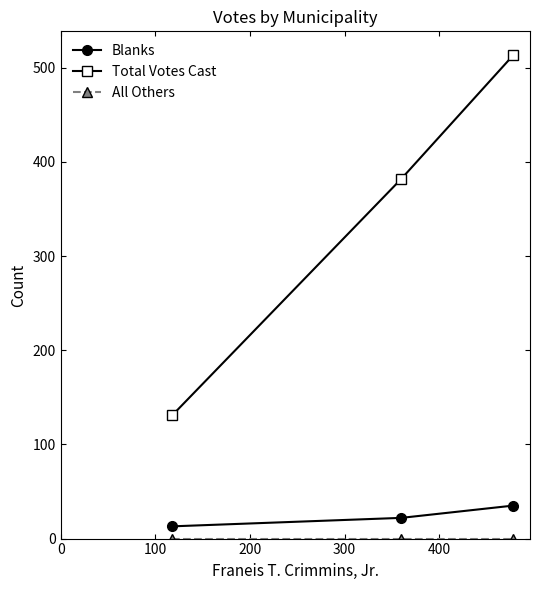

What is the difference between the maximum and minimum values in the Blanks series?

22